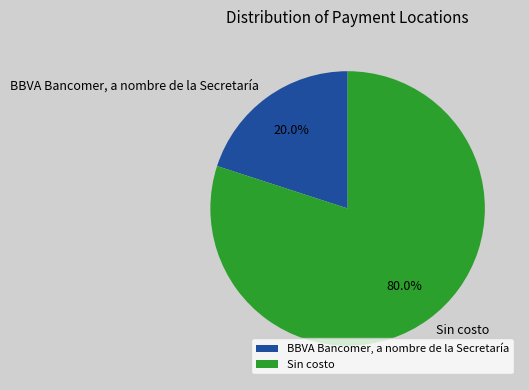

Is Sin costo the majority of the pie?

Yes